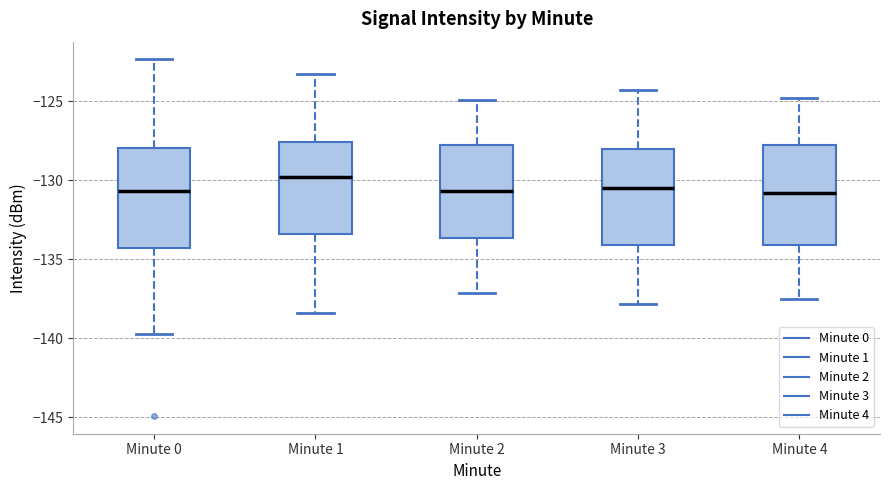

Reading left to right, read every box against the y-axis: the position of its median line, the range the box covers, and the ends of its whiskers. The values are not printed on the chart, so give them approximately, as read against the axis.

Minute 0: median -130.5, box -134.5 to -128.0, whiskers -139.5 to -122.5
Minute 1: median -130.0, box -133.5 to -127.5, whiskers -138.5 to -123.5
Minute 2: median -130.5, box -133.5 to -127.5, whiskers -137.0 to -125.0
Minute 3: median -130.5, box -134.0 to -128.0, whiskers -138.0 to -124.5
Minute 4: median -131.0, box -134.0 to -128.0, whiskers -137.5 to -125.0